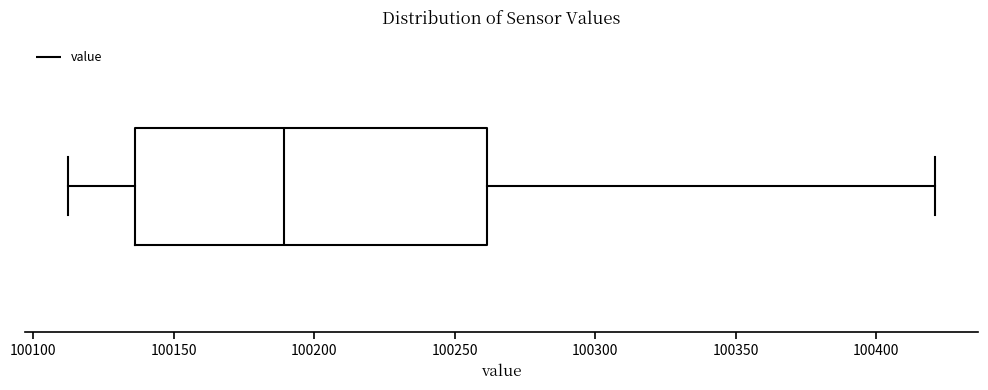

Where does the right whisker of the box end on the x-axis? The values are not printed on the chart, so give them approximately, as read against the axis.

100420